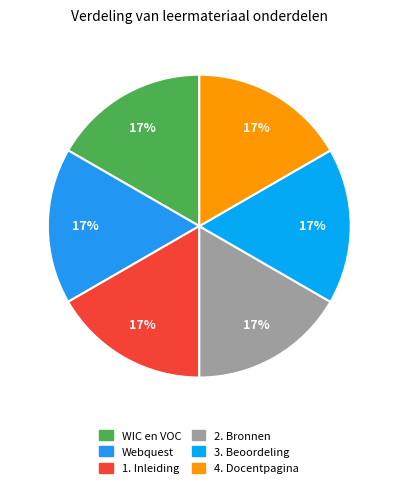

Is there any slice that represents more than half of the pie?

No